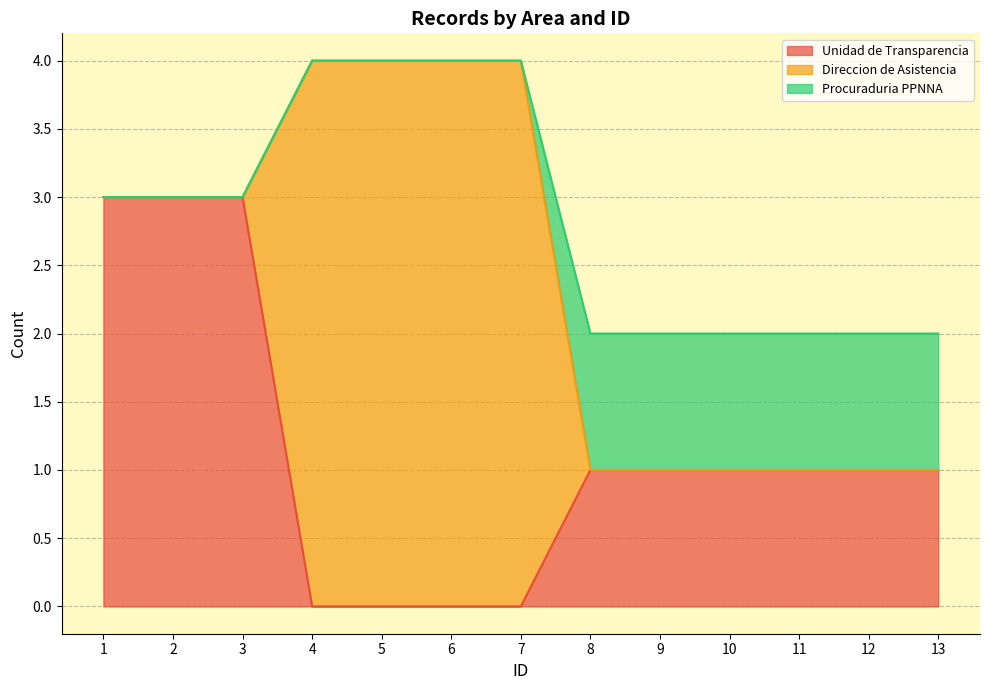

Reading left to right, what are all the values shown in this chart?

Unidad de Transparencia: 3	3	3	0	0	0	0	1	1	1	1	1	1
Direccion de Asistencia: 0	0	0	4	4	4	4	0	0	0	0	0	0
Procuraduria PPNNA: 0	0	0	0	0	0	0	1	1	1	1	1	1